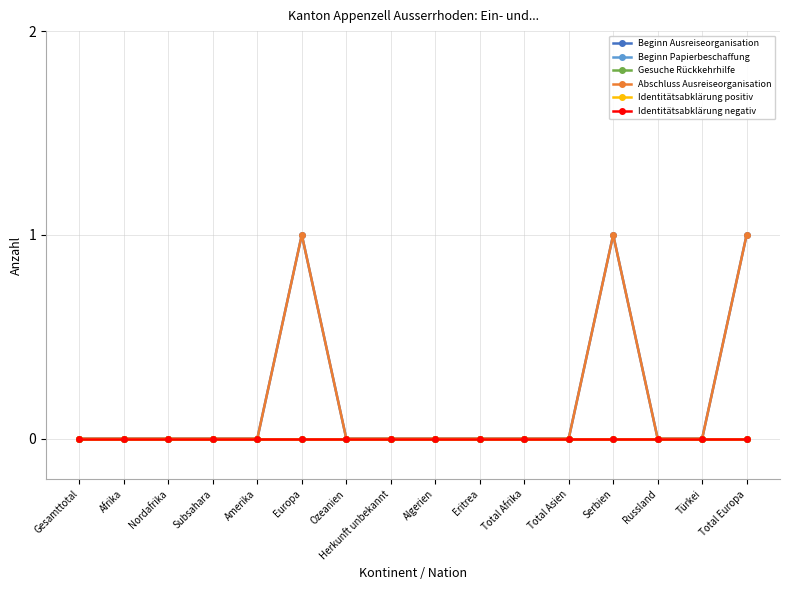

Rank the series at Gesamttotal from lowest to highest value.

Beginn Ausreiseorganisation, Beginn Papierbeschaffung, Gesuche Rückkehrhilfe, Abschluss Ausreiseorganisation, Identitätsabklärung positiv, Identitätsabklärung negativ